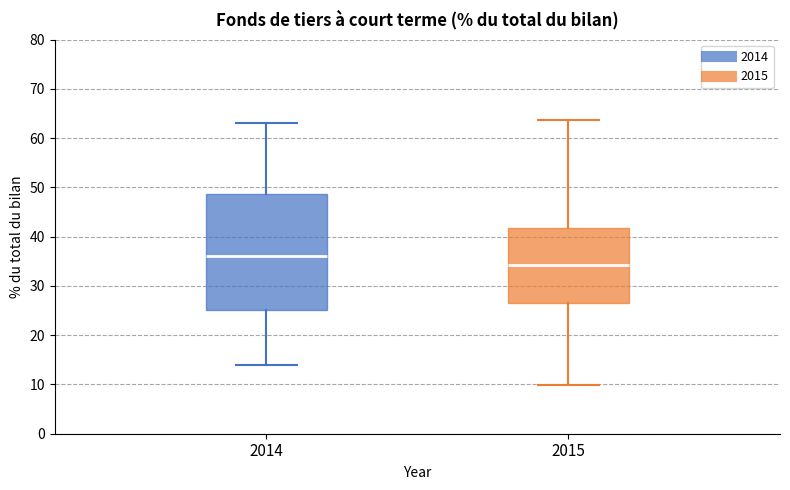

Reading left to right, read every box against the y-axis: the position of its median line, the range the box covers, and the ends of its whiskers. The values are not printed on the chart, so give them approximately, as read against the axis.

2014: median 36, box 25 to 49, whiskers 14 to 63
2015: median 34, box 27 to 42, whiskers 10 to 64